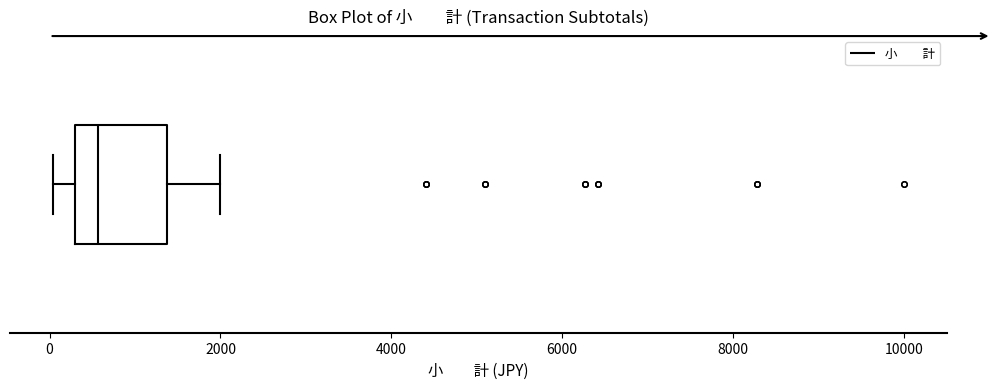

Where is the right edge of the box on the x-axis? The values are not printed on the chart, so give them approximately, as read against the axis.

1400